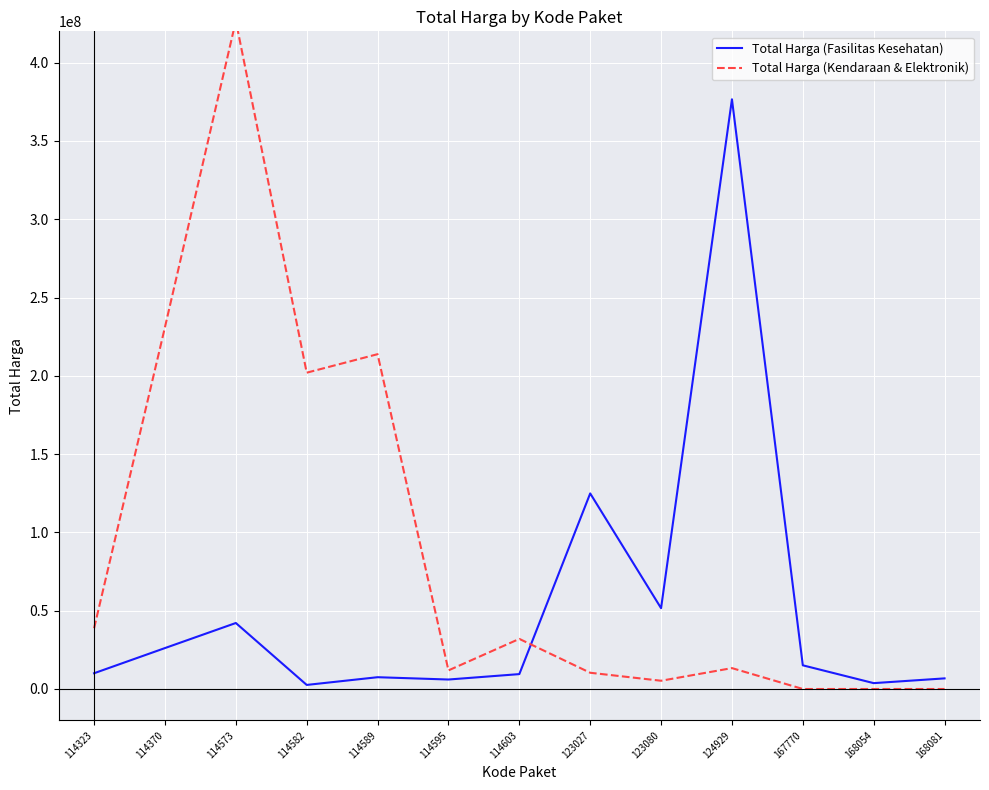

At which category is the sum across all series the highest?

114573